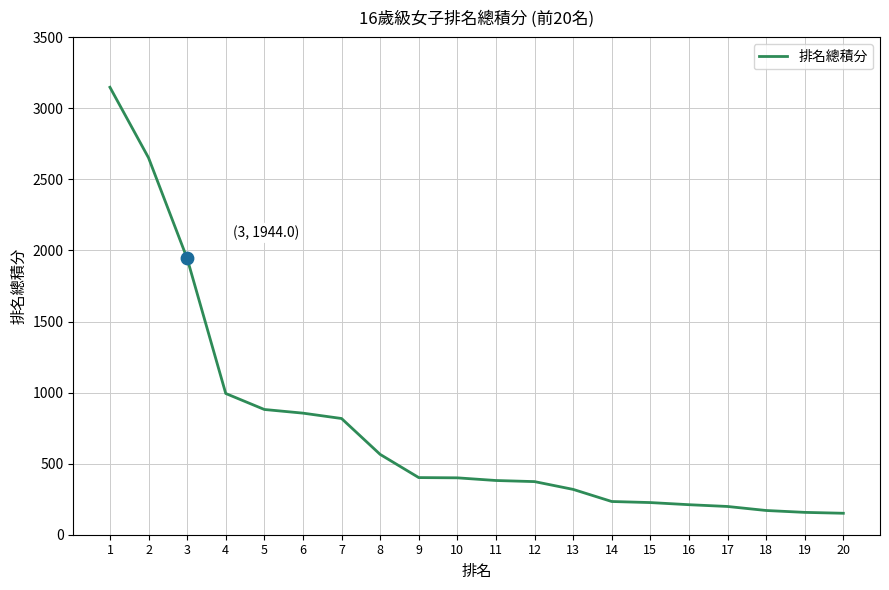

Between 20 and 9, which is larger?

9